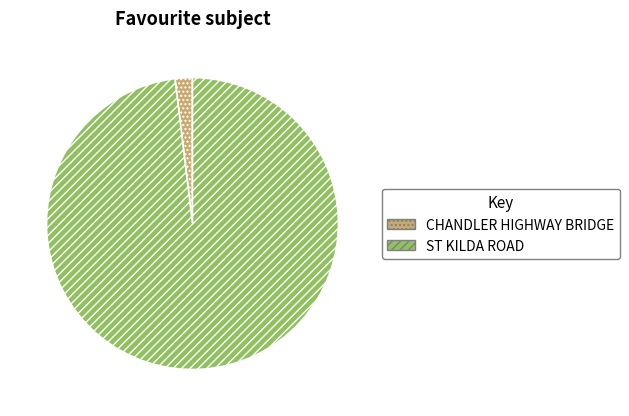

Which category accounts for the majority?

ST KILDA ROAD